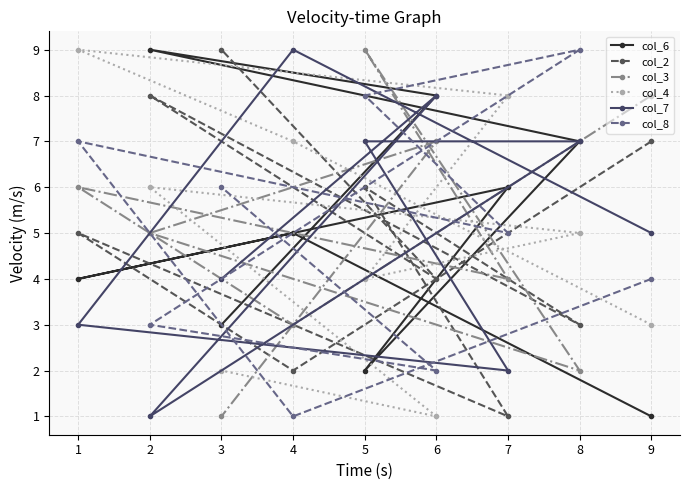

True or false: col_6 has more than 2 interior local peaks.

True